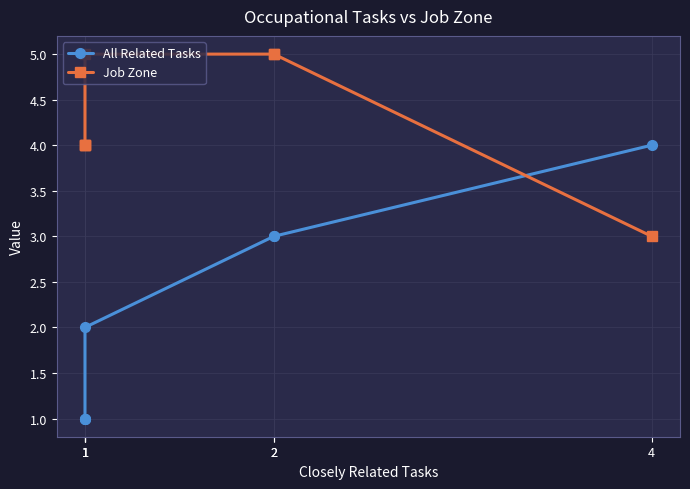

The Job Zone series shows 7 at 1. True or false?

False